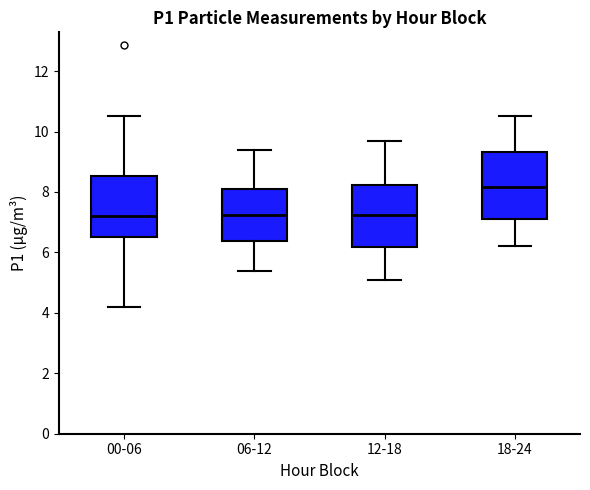

Where does the upper whisker of the box for 00-06 end on the y-axis? The values are not printed on the chart, so give them approximately, as read against the axis.

10.6